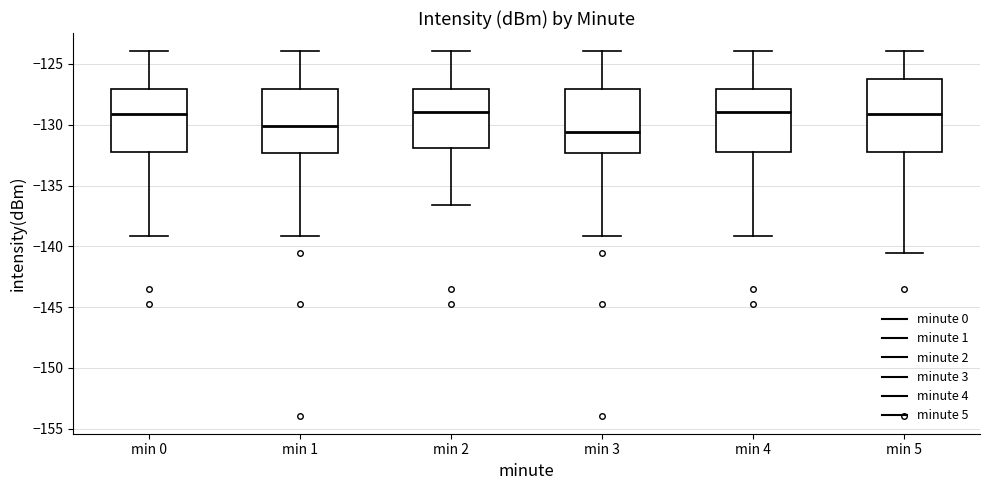

Reading left to right, read every box against the y-axis: the position of its median line, the range the box covers, and the ends of its whiskers. The values are not printed on the chart, so give them approximately, as read against the axis.

min 0: median -129.0, box -132.0 to -127.0, whiskers -139.0 to -124.0
min 1: median -130.0, box -132.5 to -127.0, whiskers -139.0 to -124.0
min 2: median -129.0, box -132.0 to -127.0, whiskers -136.5 to -124.0
min 3: median -130.5, box -132.5 to -127.0, whiskers -139.0 to -124.0
min 4: median -129.0, box -132.0 to -127.0, whiskers -139.0 to -124.0
min 5: median -129.0, box -132.0 to -126.0, whiskers -140.5 to -124.0